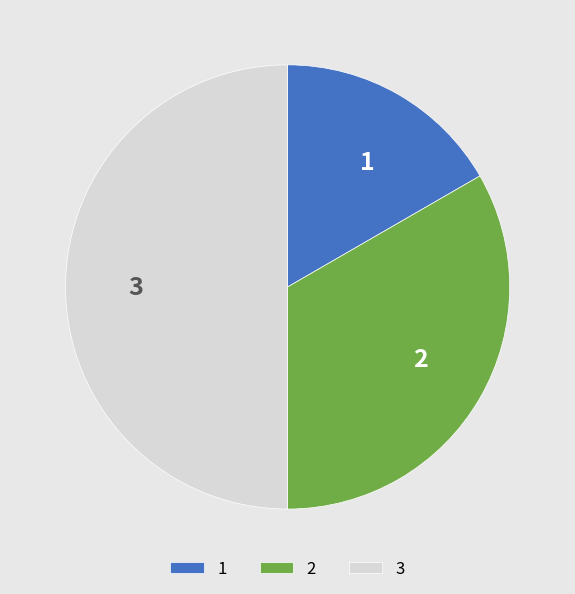

Rank the categories by value from highest to lowest.

3, 2, 1